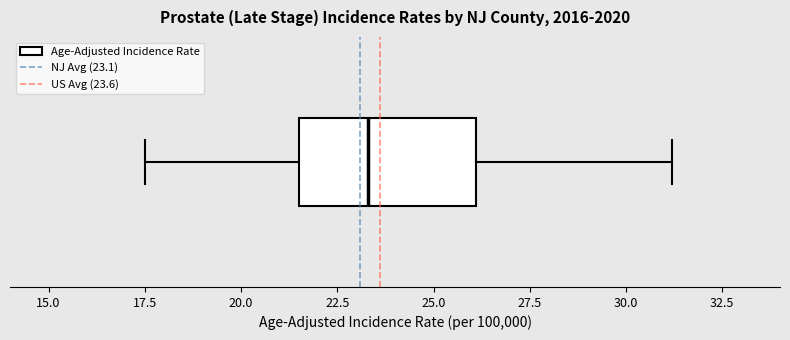

Read this box plot against the x-axis: the position of the median line, the range covered by the box, and the ends of both whiskers. The values are not printed on the chart, so give them approximately, as read against the axis.

median 23.5, box 21.5 to 26.0, whiskers 17.5 to 31.0